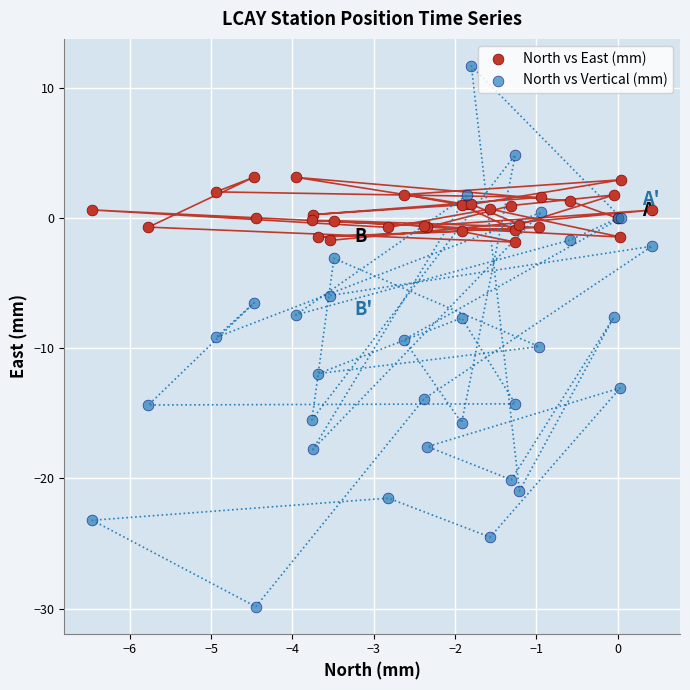

What are all the series names shown in the legend?

North vs East (mm), North vs Vertical (mm)